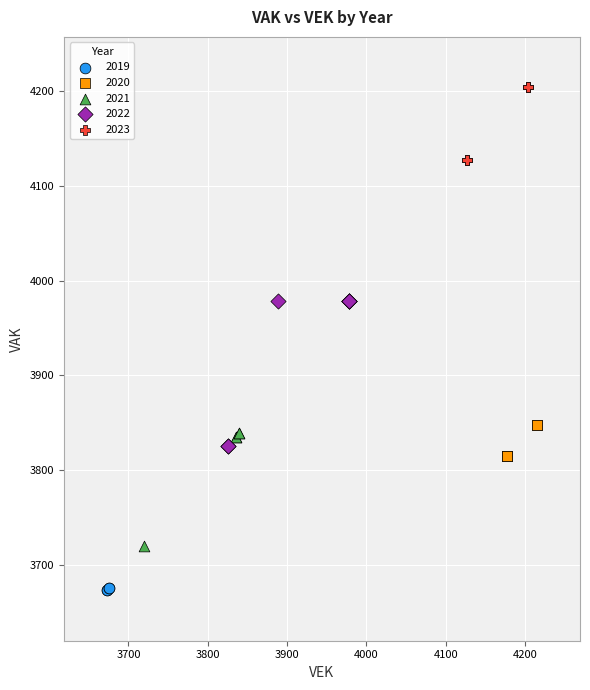

Which series has the widest spread of Y values?

2022